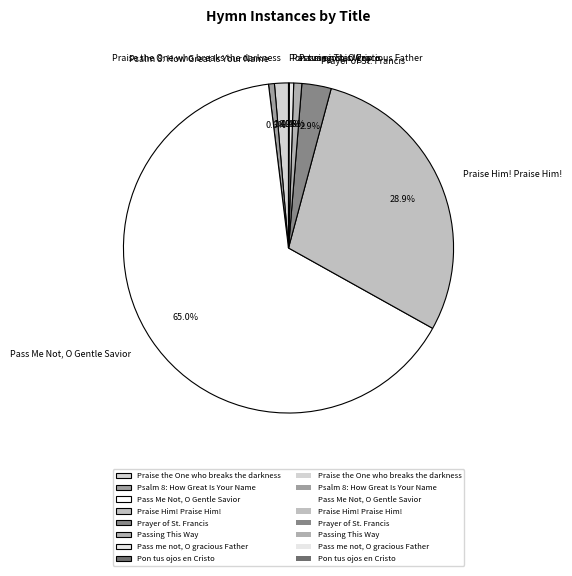

To the nearest percent, what is the combined percentage of Passing This Way and Pass Me Not, O Gentle Savior?

66%